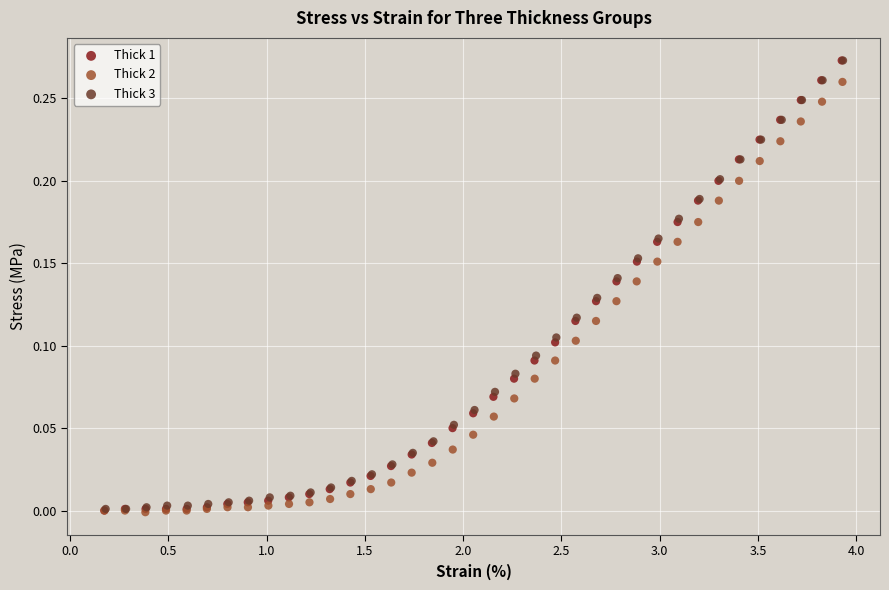

Which series has the largest Y range (max minus min)?

Thick 1